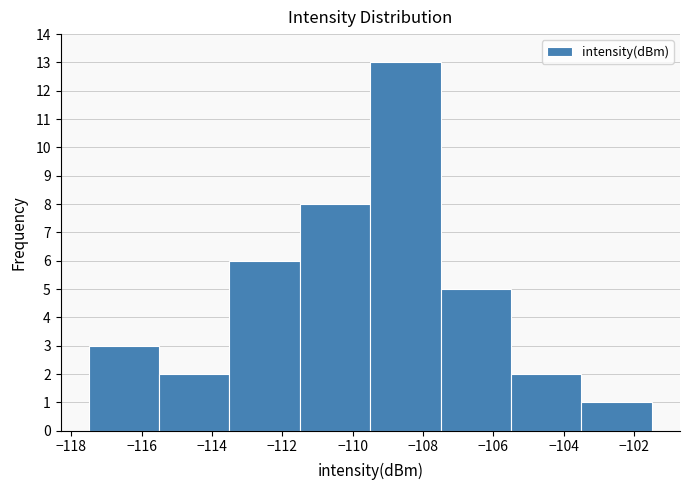

Reading left to right, transcribe this chart: for each bar, give the range it covers on the x-axis and its height. The values are not printed on the chart, so give them approximately, as read against the axis.

-117.5 to -115.5: 3
-115.5 to -113.5: 2
-113.5 to -111.5: 6
-111.5 to -109.5: 8
-109.5 to -107.5: 13
-107.5 to -105.5: 5
-105.5 to -103.5: 2
-103.5 to -101.5: 1